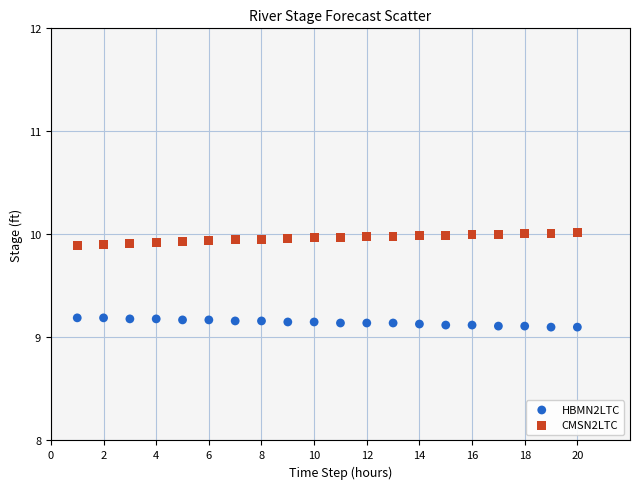

What is the X range (max minus min) for the scatter plot?

19.0